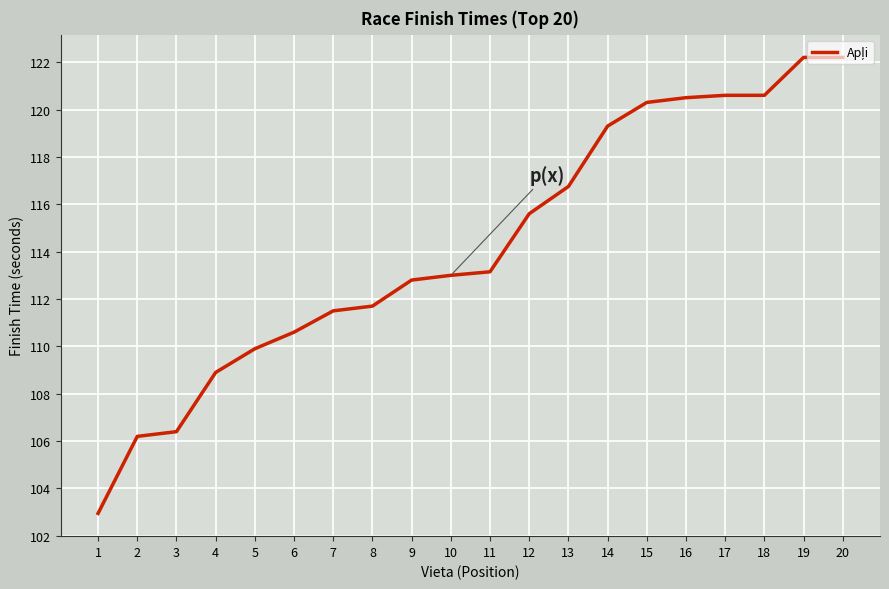

What is the smallest value displayed?

103.0